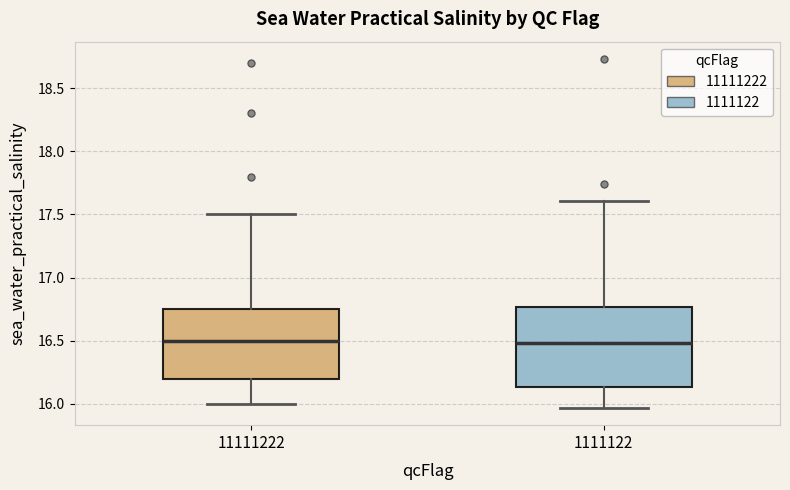

Reading left to right, transcribe this box plot: for each box, give where its median line is, the range the box spans, and where its two whiskers end, as read against the y-axis. The values are not printed on the chart, so give them approximately, as read against the axis.

11111222: median 16.50, box 16.20 to 16.75, whiskers 16.00 to 17.50
1111122: median 16.50, box 16.15 to 16.75, whiskers 15.95 to 17.60